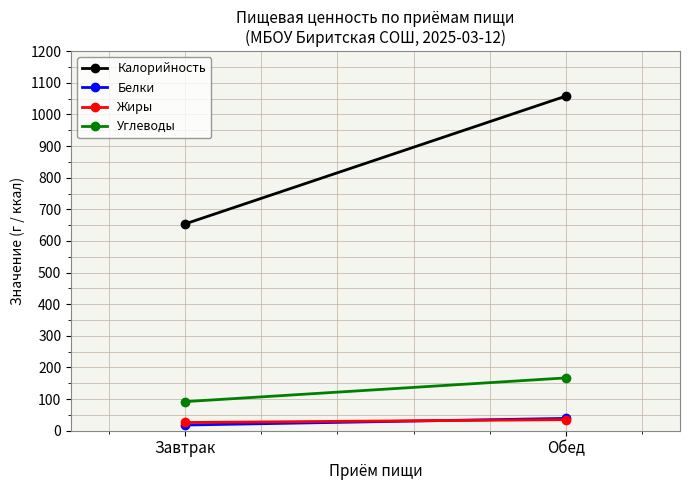

What is the difference between the Жиры values at Обед and Завтрак?

9